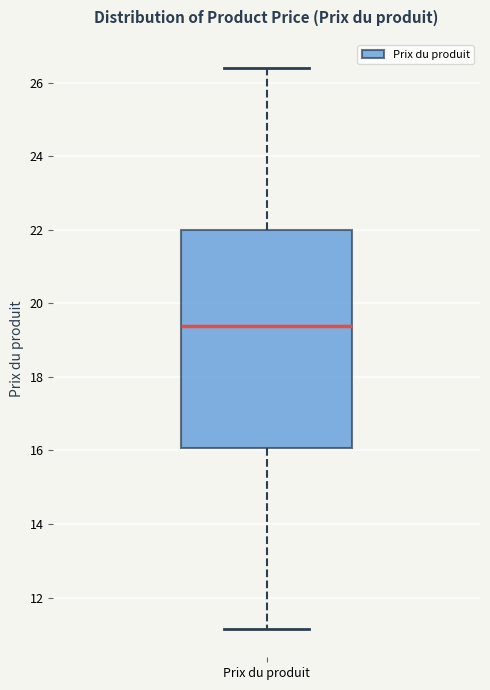

Where does the upper whisker of the box for Prix du produit end on the y-axis? The values are not printed on the chart, so give them approximately, as read against the axis.

26.4